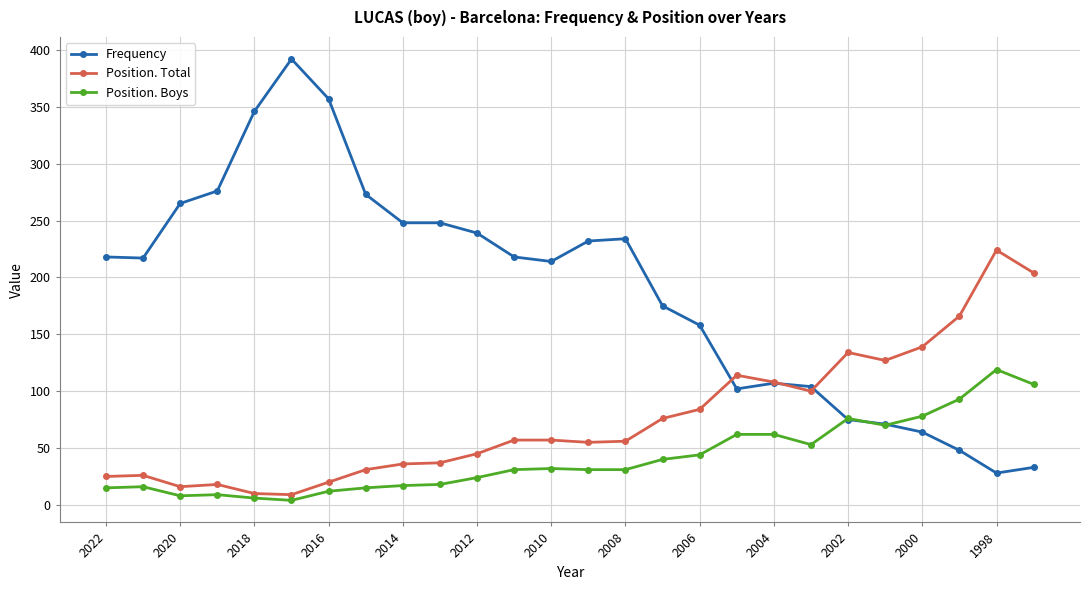

Which series has the largest total across all categories?

Frequency